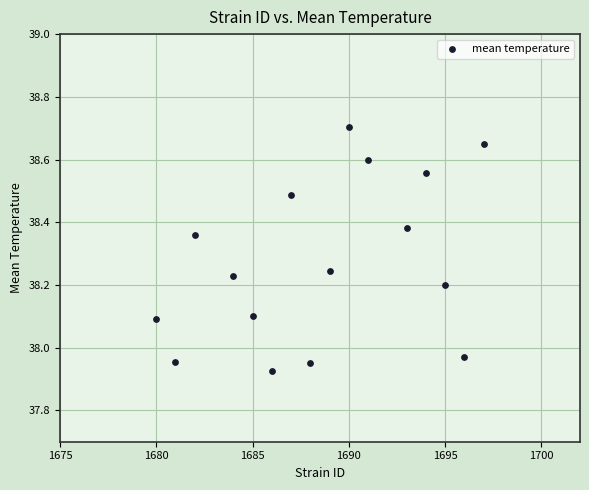

What is the range of X values (max minus min)?

17.0